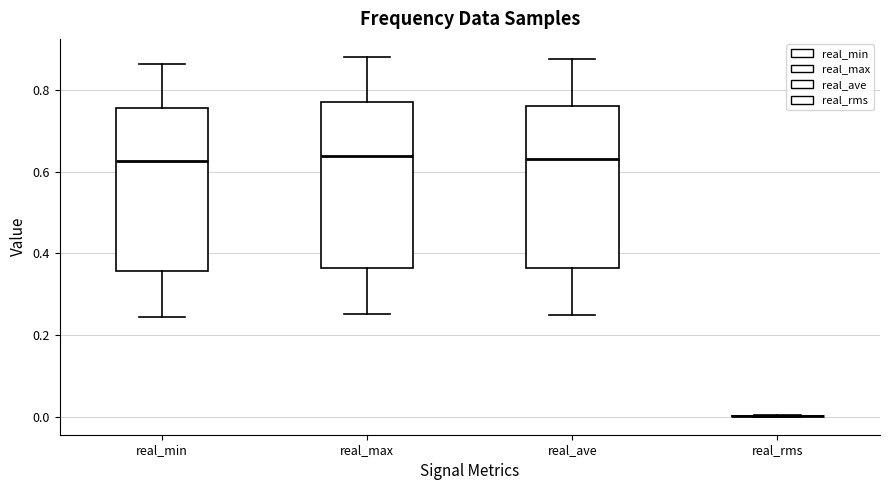

Reading left to right, read every box against the y-axis: the position of its median line, the range the box covers, and the ends of its whiskers. The values are not printed on the chart, so give them approximately, as read against the axis.

real_min: median 0.62, box 0.36 to 0.76, whiskers 0.24 to 0.86
real_max: median 0.64, box 0.36 to 0.76, whiskers 0.26 to 0.88
real_ave: median 0.64, box 0.36 to 0.76, whiskers 0.26 to 0.88
real_rms: box collapsed to a line at 0.00, whiskers 0.00 to 0.00